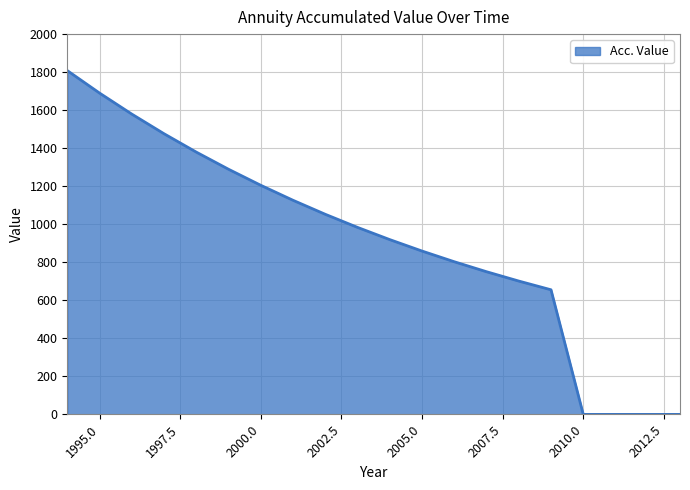

What is the difference between the maximum and minimum values?

1808.3